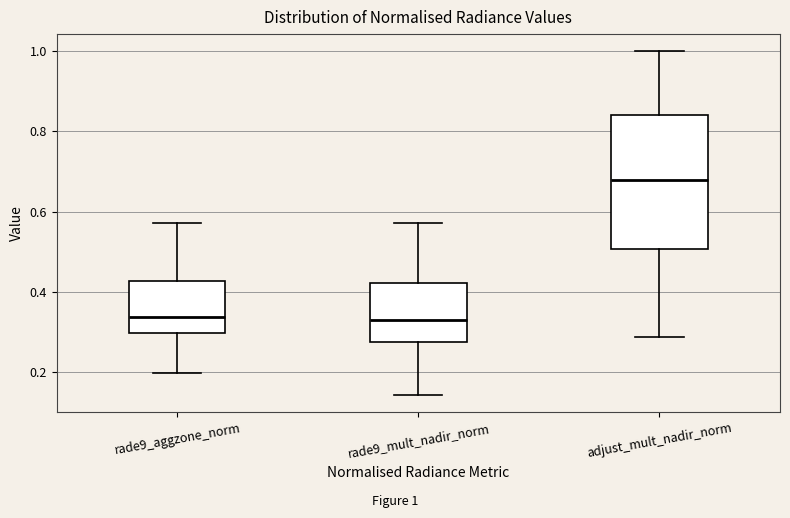

Reading left to right, transcribe this box plot: for each box, give where its median line is, the range the box spans, and where its two whiskers end, as read against the y-axis. The values are not printed on the chart, so give them approximately, as read against the axis.

rade9_aggzone_norm: median 0.34, box 0.30 to 0.42, whiskers 0.20 to 0.58
rade9_mult_nadir_norm: median 0.34, box 0.28 to 0.42, whiskers 0.14 to 0.58
adjust_mult_nadir_norm: median 0.68, box 0.50 to 0.84, whiskers 0.28 to 1.00